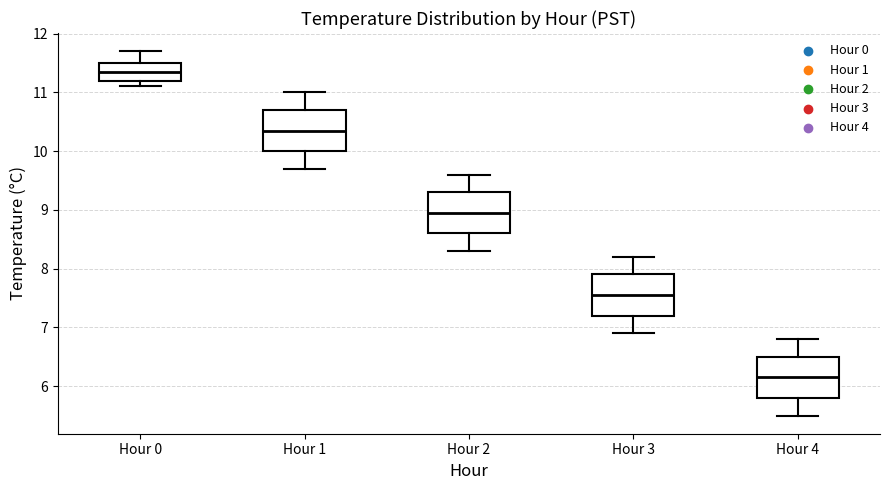

Where is the upper edge of the box for Hour 1 on the y-axis? The values are not printed on the chart, so give them approximately, as read against the axis.

10.7